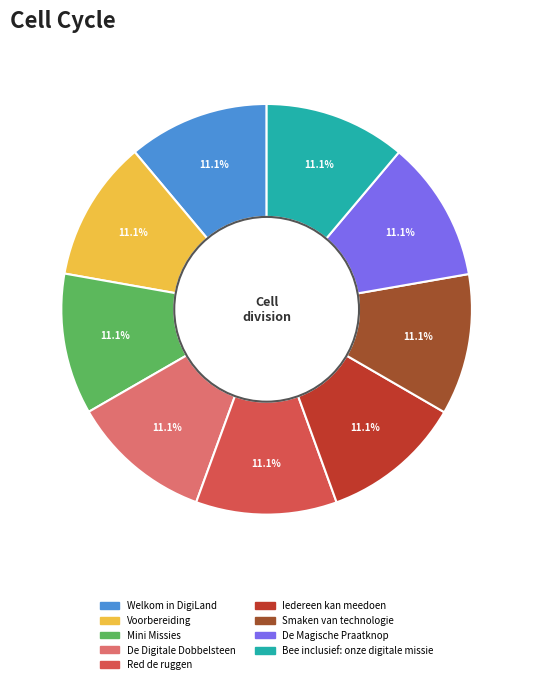

Approximately how many times larger is the value at Welkom in DigiLand compared to De Digitale Dobbelsteen?

1.0